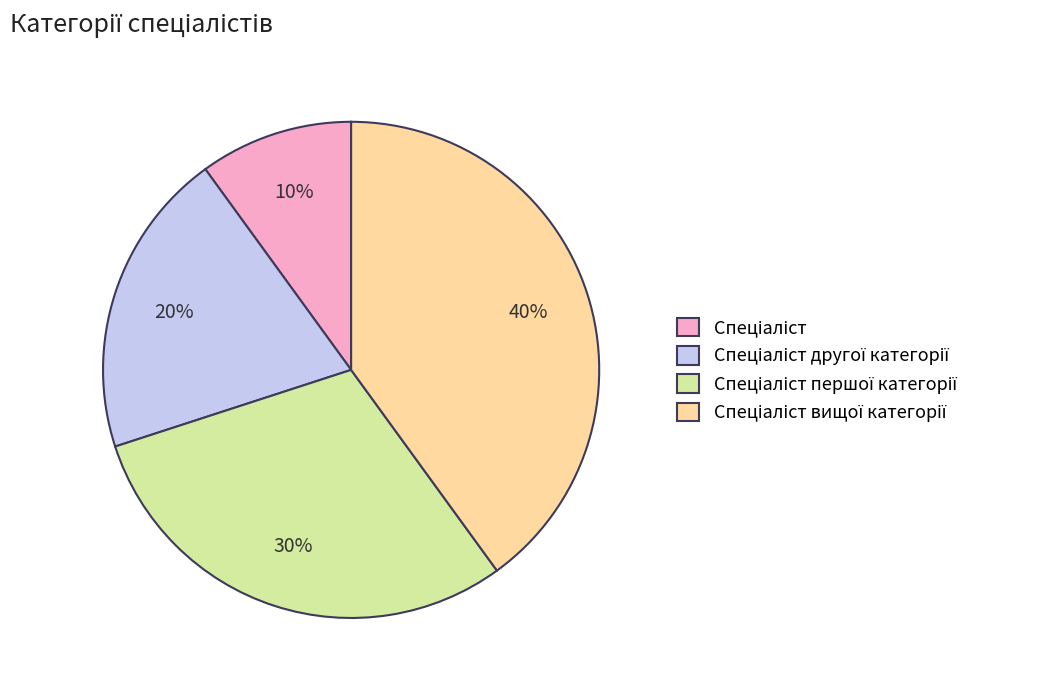

To the nearest percent, what is the difference between the largest and smallest slice percentages?

30%